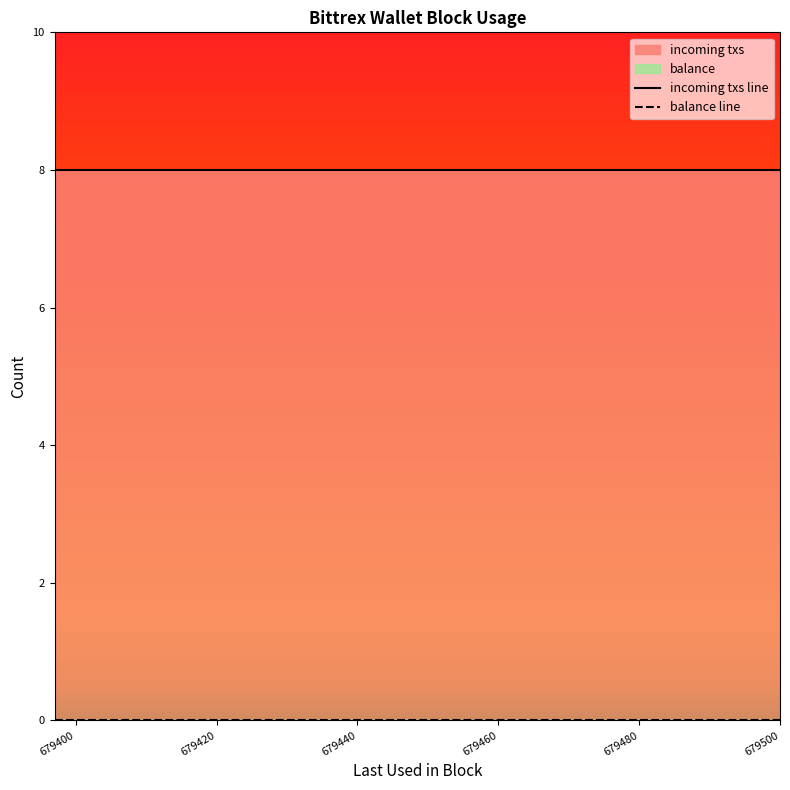

Reading left to right, transcribe all the data shown in this chart.

incoming txs: 679500=8	679495=8	679488=8	679488=8	679481=8	679462=8	679462=8	679462=8	679453=8	679453=8	679453=8	679441=8	679438=8	679438=8	679434=8	679431=8	679423=8	679406=8	679401=8	679397=8
balance: 679500=0	679495=0	679488=0	679488=0	679481=0	679462=0	679462=0	679462=0	679453=0	679453=0	679453=0	679441=0	679438=0	679438=0	679434=0	679431=0	679423=0	679406=0	679401=0	679397=0